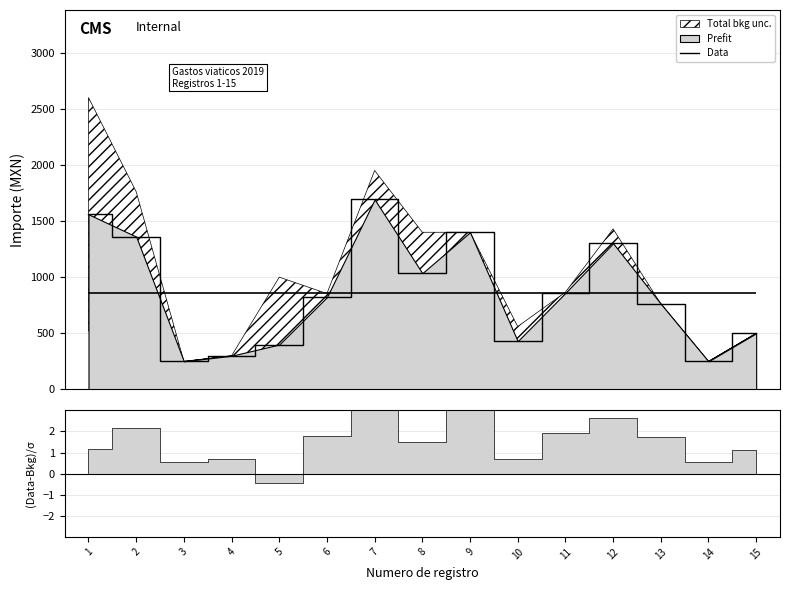

How many points are lower than both their immediate neighbors (excluding endpoints)?

4